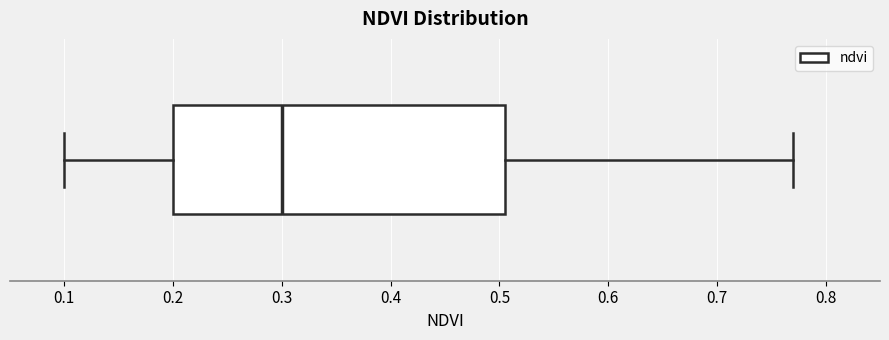

Read this box plot against the x-axis: the position of the median line, the range covered by the box, and the ends of both whiskers. The values are not printed on the chart, so give them approximately, as read against the axis.

median 0.30, box 0.20 to 0.51, whiskers 0.10 to 0.77